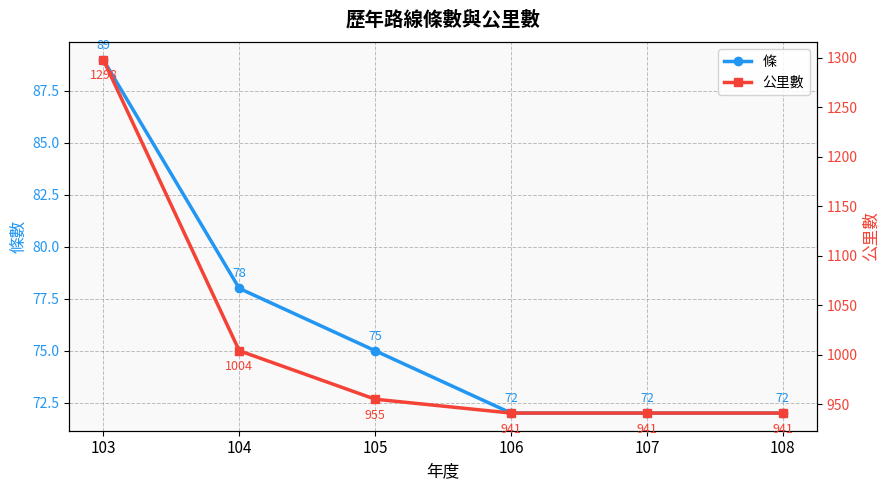

What is the smallest value displayed?

72